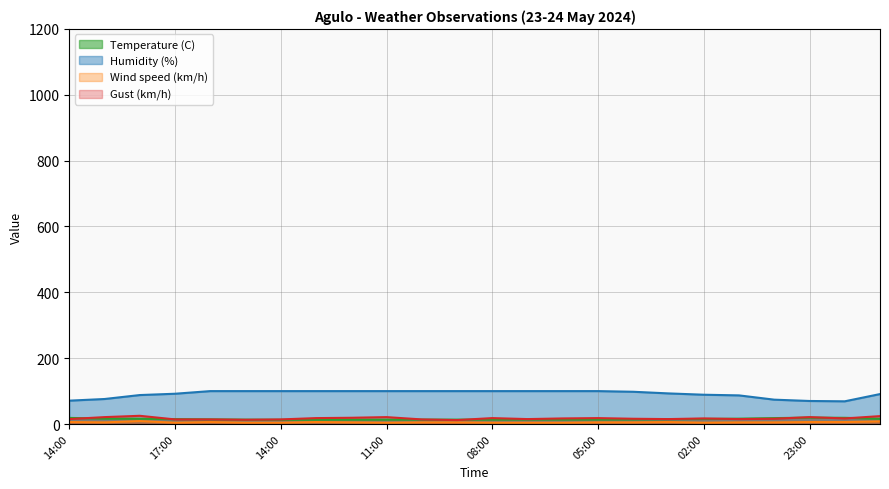

What are all the series names shown in the legend?

Temperature (C), Humidity (%), Wind speed (km/h), Gust (km/h)